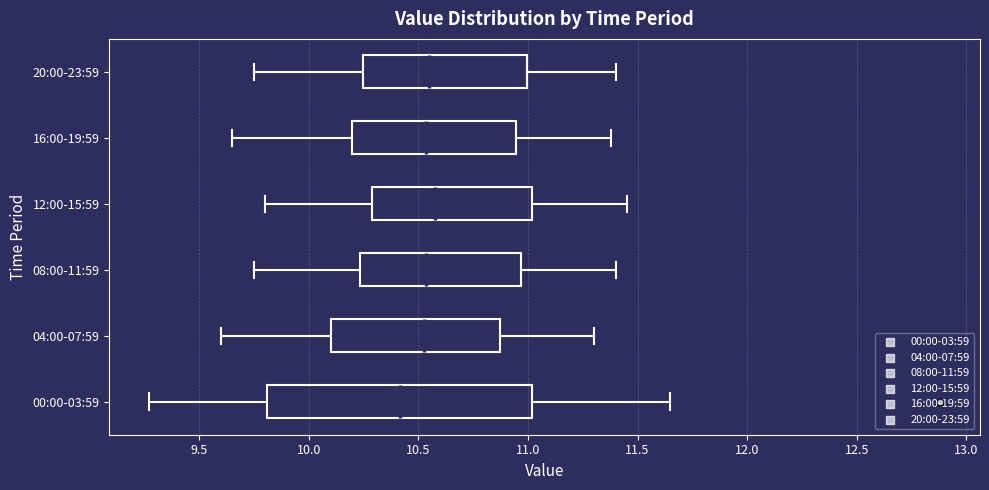

Reading bottom to top, read every box against the x-axis: the position of its median line, the range the box covers, and the ends of its whiskers. The values are not printed on the chart, so give them approximately, as read against the axis.

00:00-03:59: median 10.40, box 9.80 to 11.00, whiskers 9.25 to 11.65
04:00-07:59: median 10.55, box 10.10 to 10.85, whiskers 9.60 to 11.30
08:00-11:59: median 10.55, box 10.25 to 10.95, whiskers 9.75 to 11.40
12:00-15:59: median 10.60, box 10.30 to 11.00, whiskers 9.80 to 11.45
16:00-19:59: median 10.55, box 10.20 to 10.95, whiskers 9.65 to 11.40
20:00-23:59: median 10.55, box 10.25 to 11.00, whiskers 9.75 to 11.40